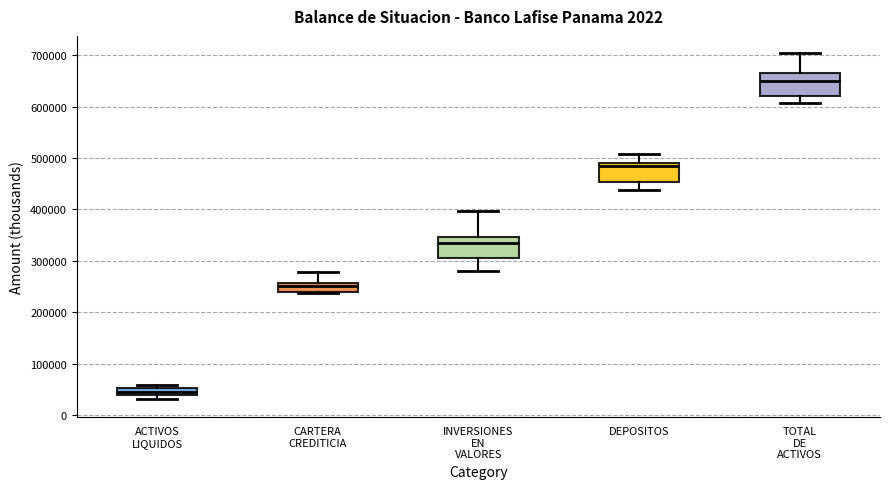

Where is the upper edge of the box for DEPOSITOS on the y-axis? The values are not printed on the chart, so give them approximately, as read against the axis.

490000